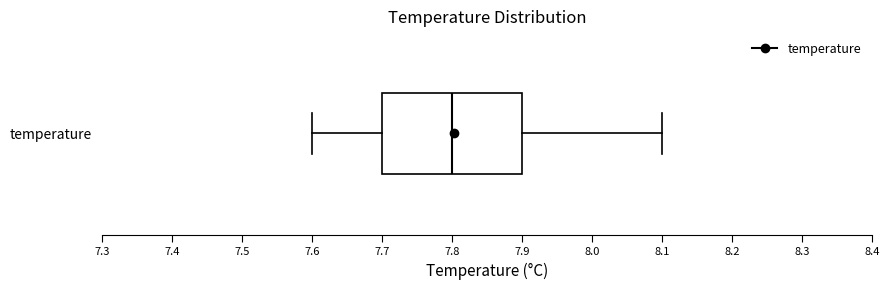

Read this box plot against the x-axis: the position of the median line, the range covered by the box, and the ends of both whiskers. The values are not printed on the chart, so give them approximately, as read against the axis.

median 7.8, box 7.7 to 7.9, whiskers 7.6 to 8.1